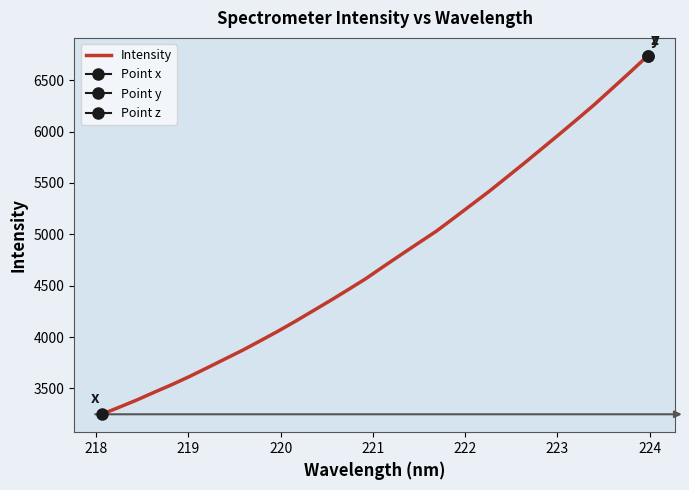

What is the smallest value displayed?

3248.8